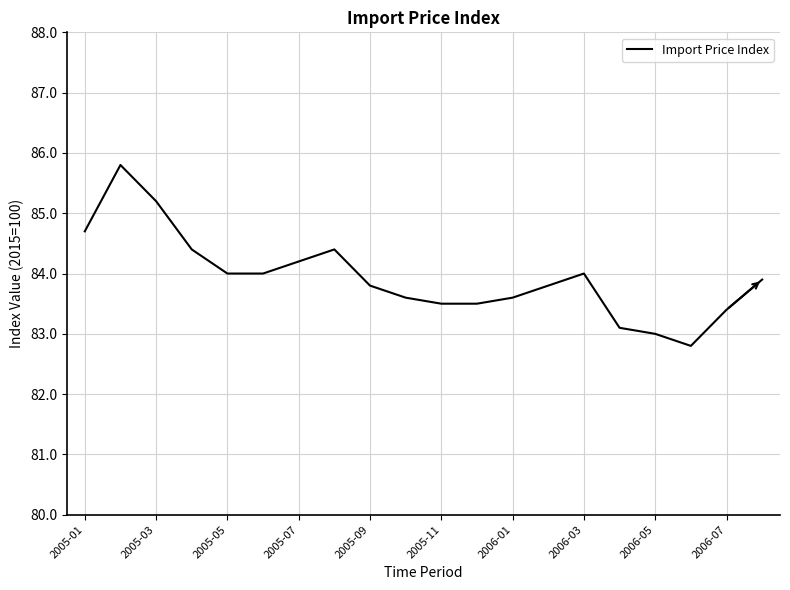

What is the greatest value displayed?

85.8